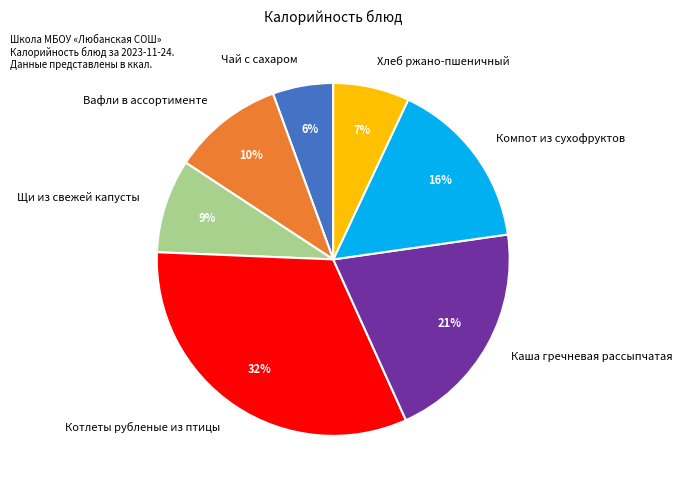

To the nearest percent, what is the average slice percentage?

14%